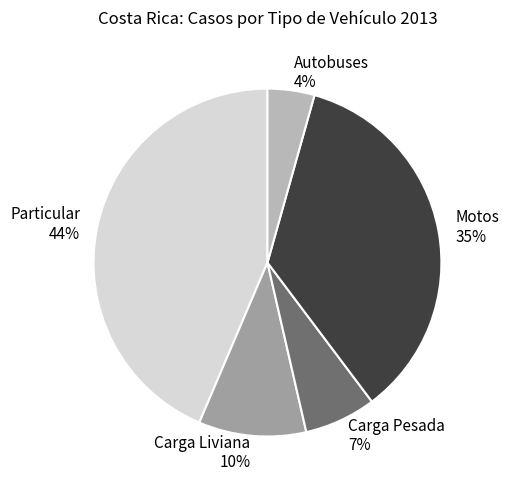

Is the sum of Carga Pesada and Carga Liviana greater than half?

No